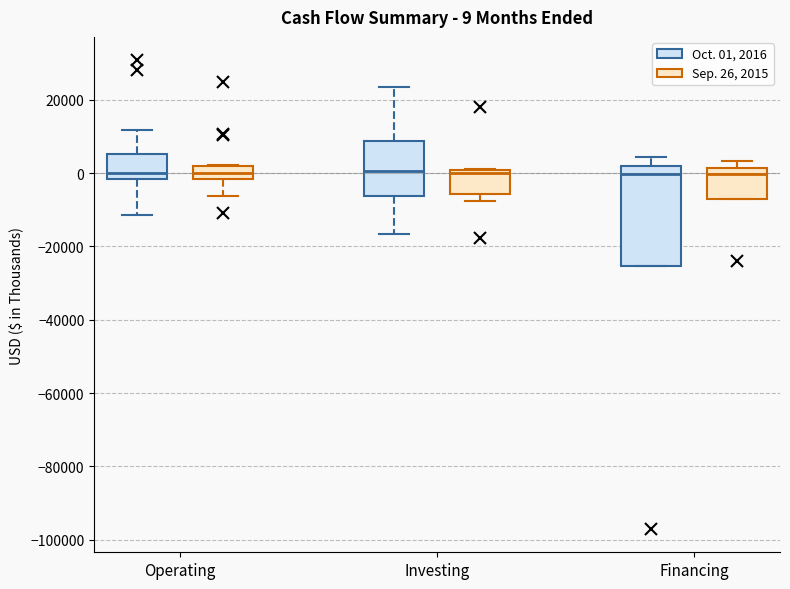

Comparing the boxes themselves (not the whiskers), which one is the tallest?

Financing (Oct. 01, 2016)